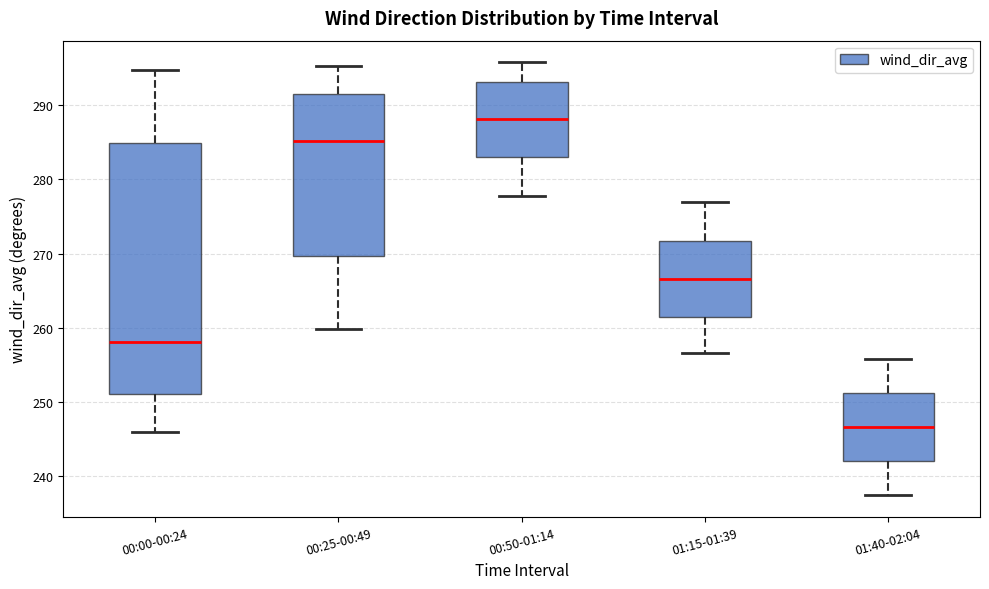

Reading left to right, transcribe this box plot: for each box, give where its median line is, the range the box spans, and where its two whiskers end, as read against the y-axis. The values are not printed on the chart, so give them approximately, as read against the axis.

00:00-00:24: median 258, box 251 to 285, whiskers 246 to 295
00:25-00:49: median 285, box 270 to 291, whiskers 260 to 295
00:50-01:14: median 288, box 283 to 293, whiskers 278 to 296
01:15-01:39: median 267, box 261 to 272, whiskers 257 to 277
01:40-02:04: median 247, box 242 to 251, whiskers 237 to 256